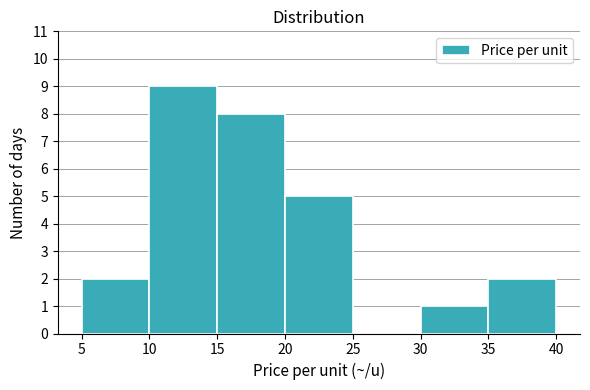

How tall is the bar that spans 5 to 10 on the x-axis? The values are not printed on the chart, so give them approximately, as read against the axis.

2